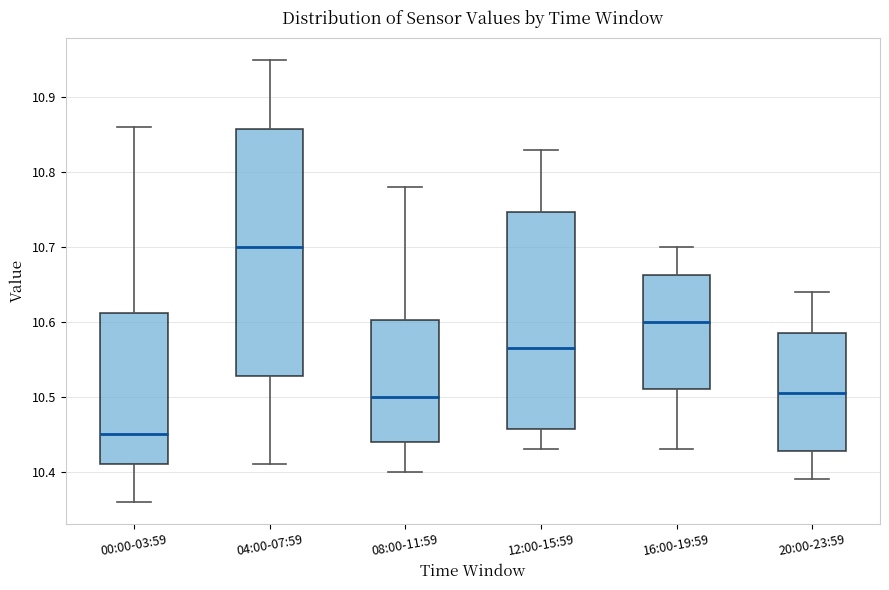

Which box has the highest median line?

04:00-07:59